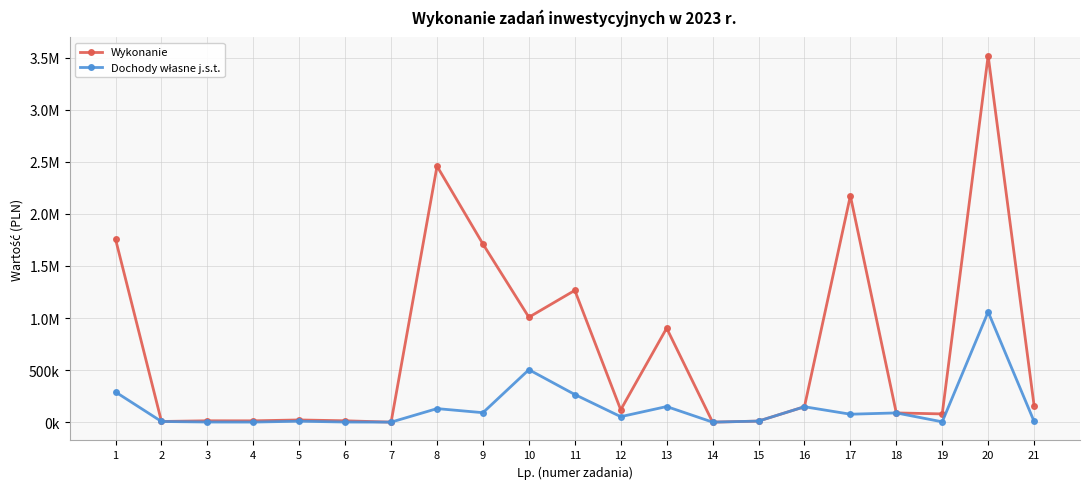

Reading left to right, list all the values displayed in this chart.

Wykonanie: 1=1756950.0	2=6291.5	3=12999.6	4=12490.6	5=20972.0	6=12925.0	7=0.0	8=2458445.7	9=1710633.6	10=1007438.0	11=1265537.2	12=118519.3	13=902485.6	14=0.0	15=10000.0	16=147842.6	17=2174072.6	18=88528.5	19=79000.0	20=3519437.1	21=159777.0
Dochody własne j.s.t.: 1=289470.3	2=6291.5	3=999.6	4=490.6	5=8972.0	6=925.0	7=0.0	8=129952.3	9=90721.2	10=503719.0	11=265288.2	12=52469.3	13=149725.6	14=0.0	15=10000.0	16=147842.6	17=76053.1	18=88528.5	19=3000.0	20=1058868.5	21=7187.0